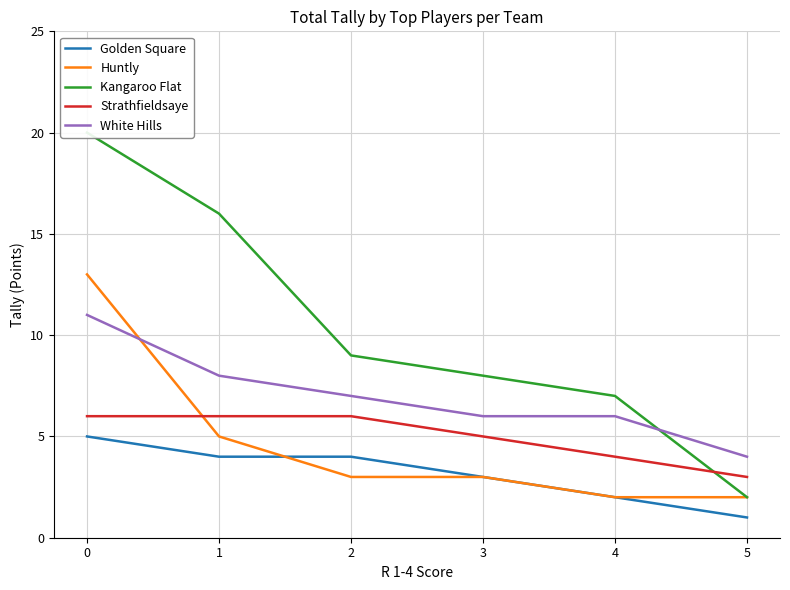

Reading left to right, what are all the values shown in this chart?

Golden Square: 0=5	1=4	2=4	3=3	4=2	5=1
Huntly: 0=13	1=5	2=3	3=3	4=2	5=2
Kangaroo Flat: 0=20	1=16	2=9	3=8	4=7	5=2
Strathfieldsaye: 0=6	1=6	2=6	3=5	4=4	5=3
White Hills: 0=11	1=8	2=7	3=6	4=6	5=4